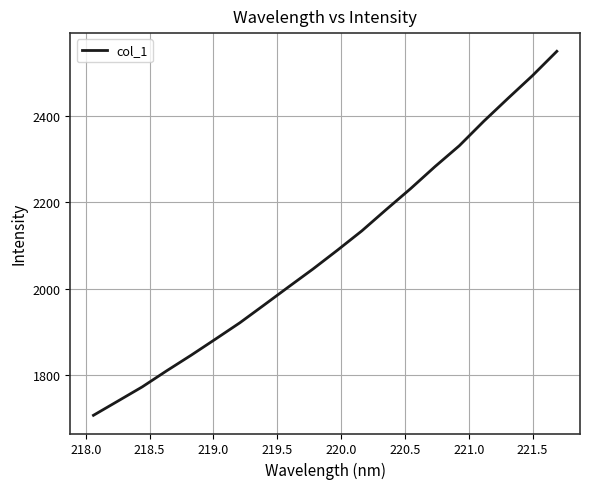

What is the maximum value shown in the chart?

2548.8